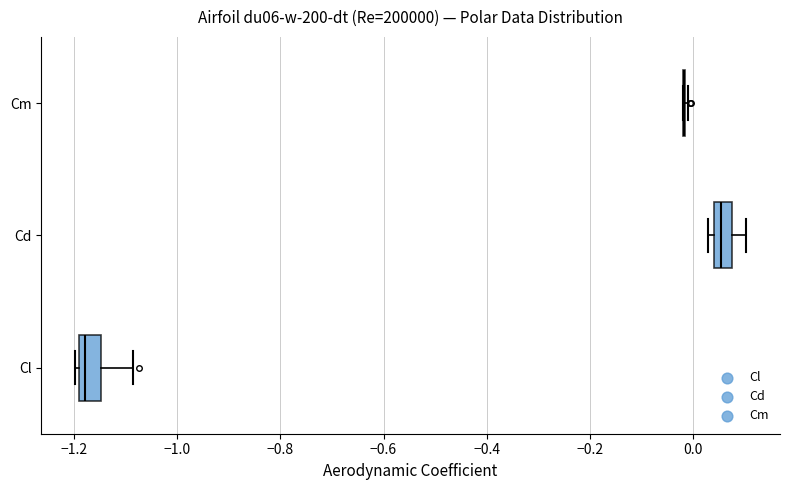

Reading bottom to top, read every box against the x-axis: the position of its median line, the range the box covers, and the ends of its whiskers. The values are not printed on the chart, so give them approximately, as read against the axis.

Cl: median -1.18, box -1.20 to -1.14, whiskers -1.20 (just left of the box's left edge) to -1.08
Cd: median 0.06, box 0.04 to 0.08, whiskers 0.02 to 0.10
Cm: box collapsed to a line at -0.02, whiskers -0.02 to 0.00